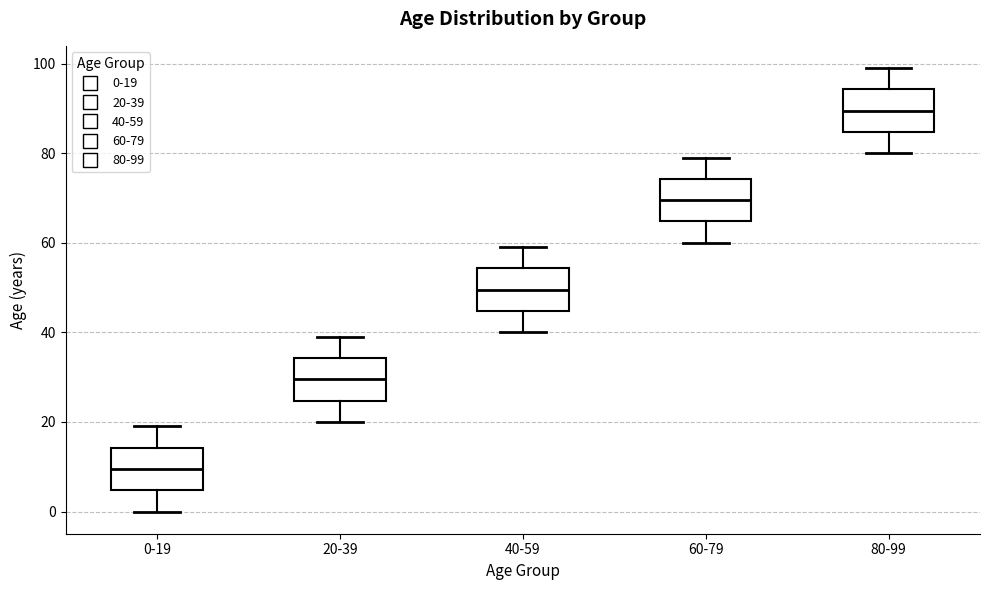

Where does the upper whisker of the box for 40-59 end on the y-axis? The values are not printed on the chart, so give them approximately, as read against the axis.

60